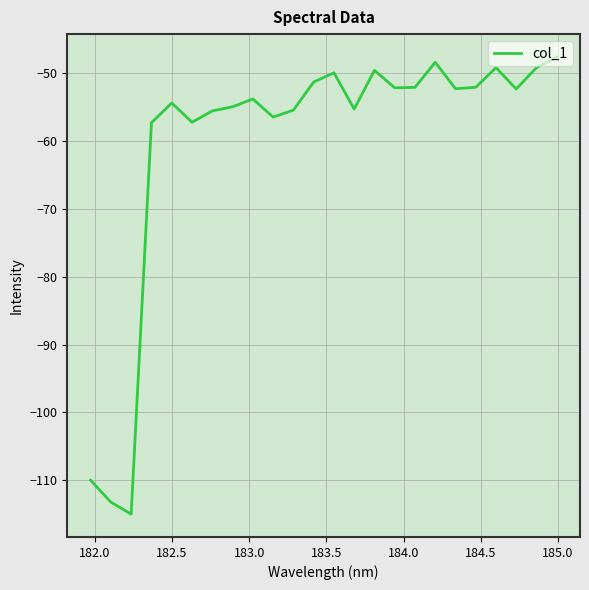

What is the average value?

-60.3